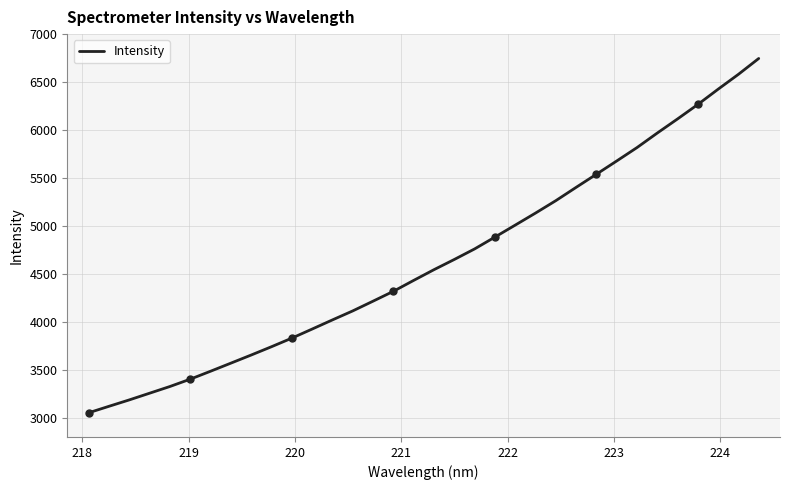

Reading right to left, what are all the values shown in this chart?

6746.0	6581.0	6426.1	6267.0	6116.1	5969.0	5817.3	5677.6	5539.5	5402.5	5263.8	5134.5	5009.0	4884.1	4760.7	4650.7	4544.4	4432.7	4318.7	4216.1	4114.5	4020.6	3925.1	3830.5	3741.0	3654.3	3569.7	3485.3	3402.5	3326.0	3256.1	3186.2	3119.5	3051.9